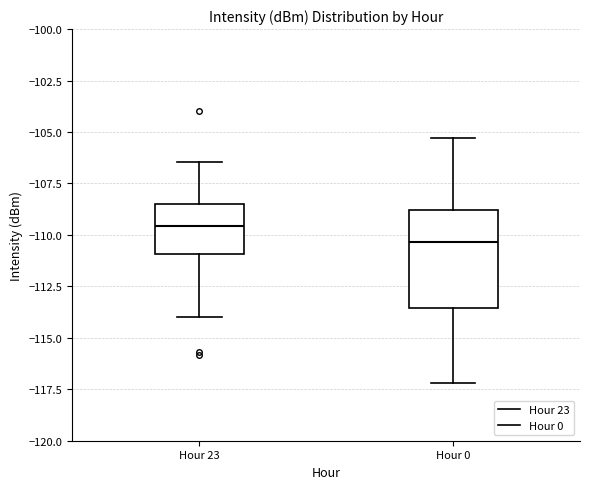

Reading left to right, read every box against the y-axis: the position of its median line, the range the box covers, and the ends of its whiskers. The values are not printed on the chart, so give them approximately, as read against the axis.

Hour 23: median -109.5, box -111.0 to -108.5, whiskers -114.0 to -106.5
Hour 0: median -110.5, box -113.5 to -109.0, whiskers -117.0 to -105.5